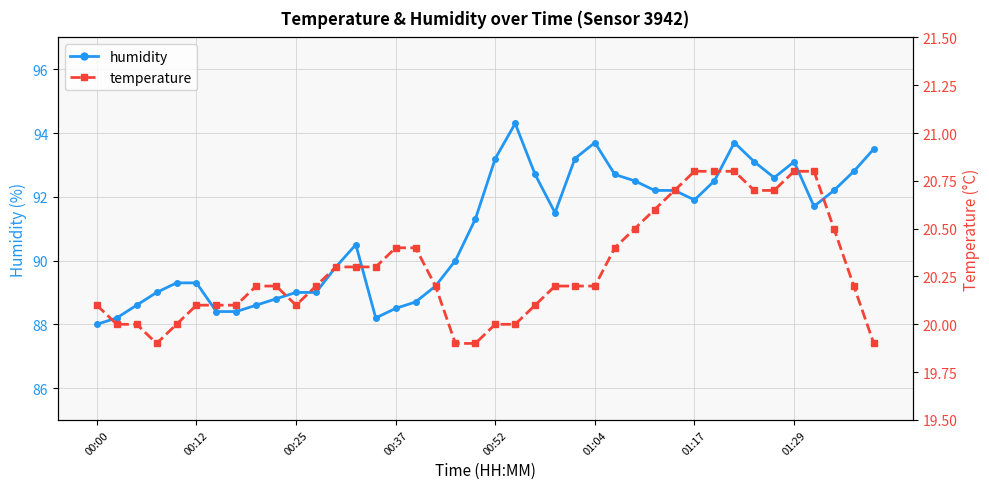

Is it true that humidity equals 35.0 at 24?

False